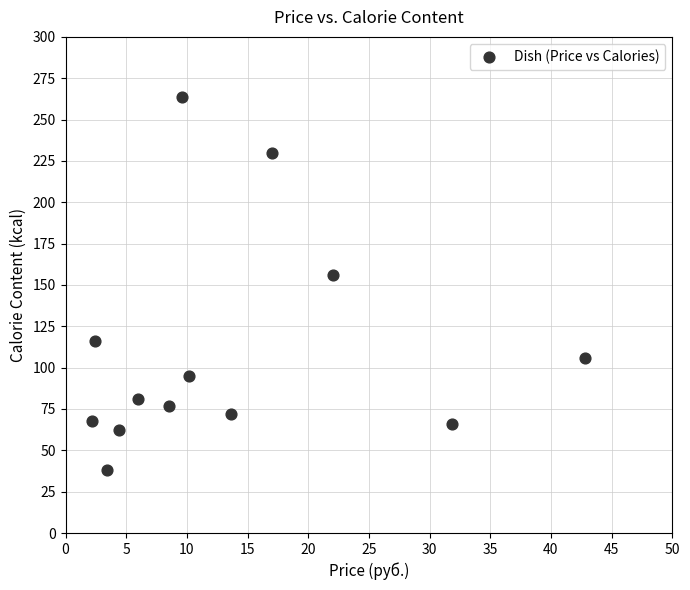

What is the range of X values (max minus min)?

40.7